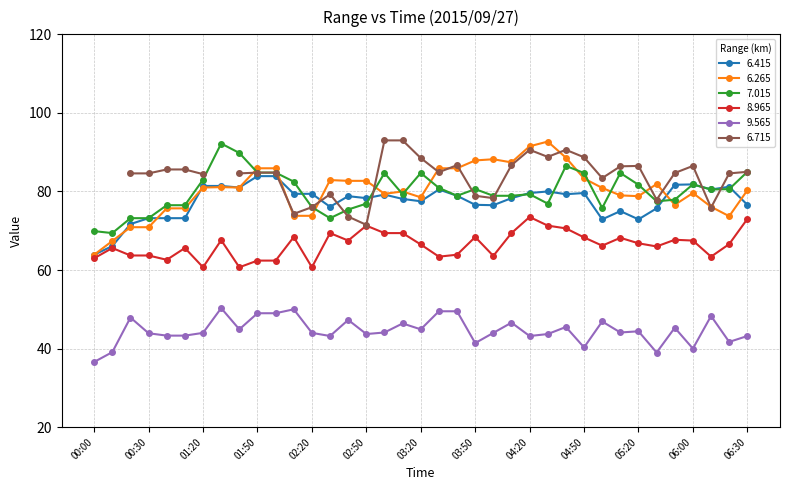

Does the chart have visible grid lines?

Yes